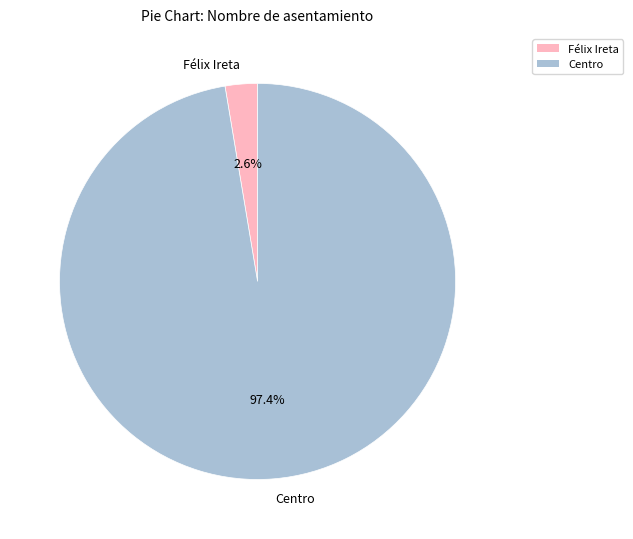

How much of the chart is everything except Félix Ireta?

97.4%